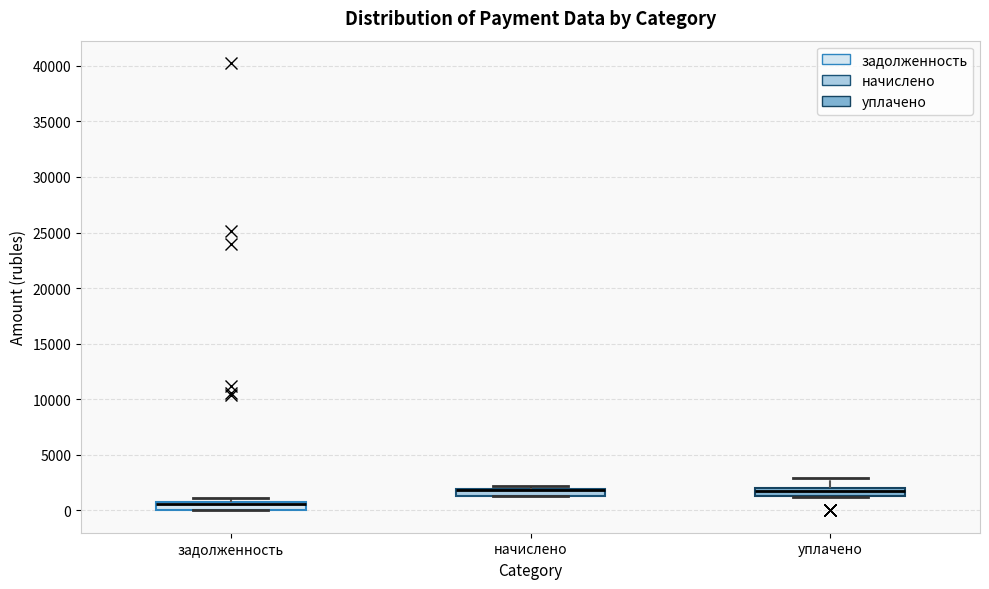

Where is the lower edge of the box for уплачено on the y-axis? The values are not printed on the chart, so give them approximately, as read against the axis.

1500